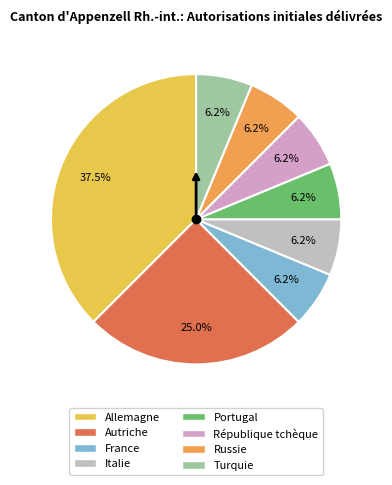

Approximately how many times larger is the value at République tchèque compared to Portugal?

1.0